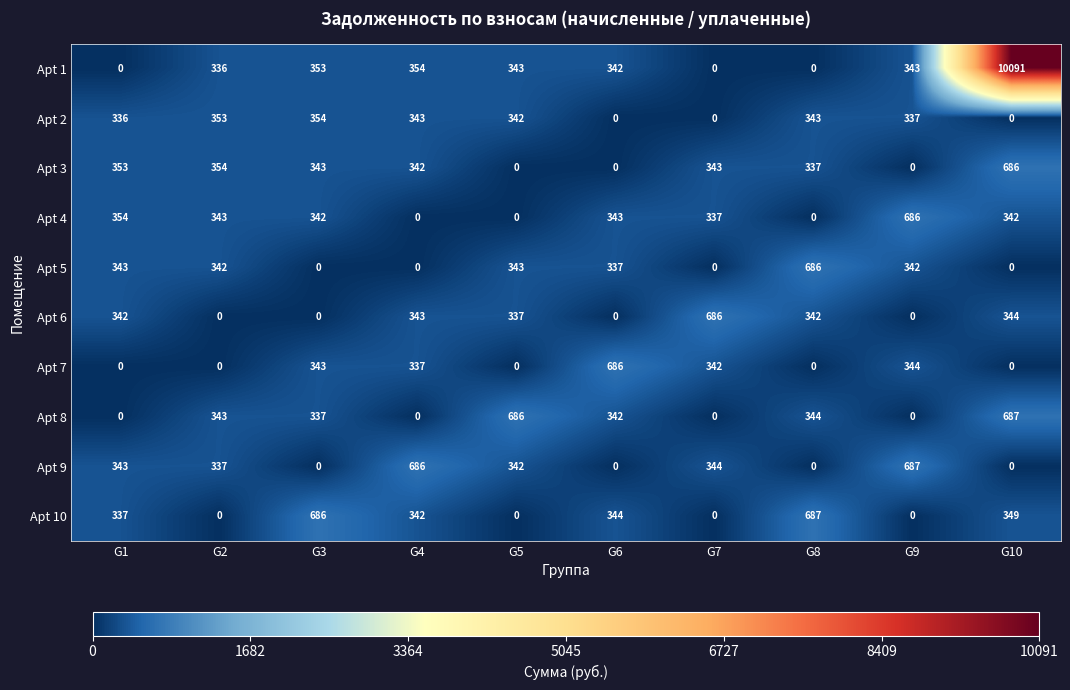

At which category is the sum across all series the highest?

G10